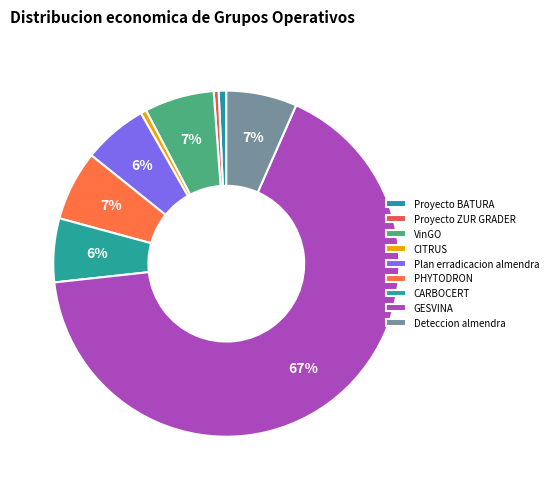

What percentage is the Plan erradicacion almendra slice, to the nearest percent?

6%